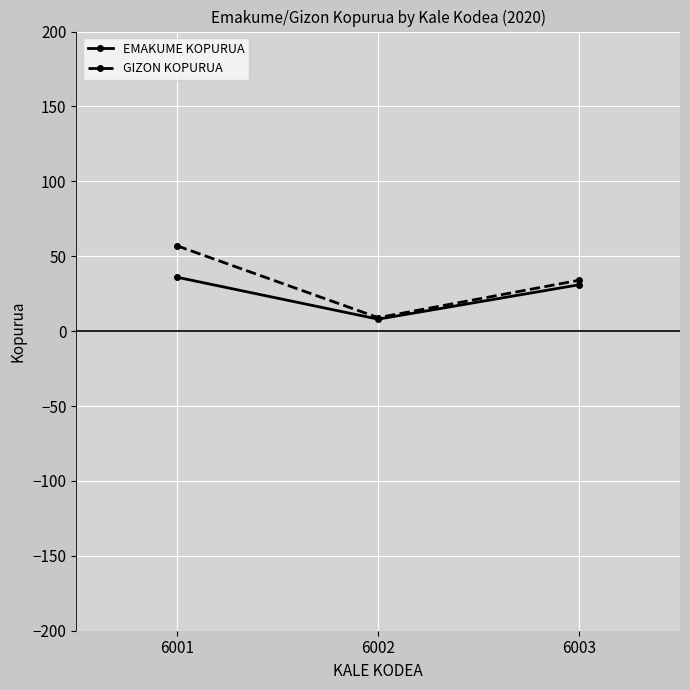

What is the sum of all GIZON KOPURUA values?

100